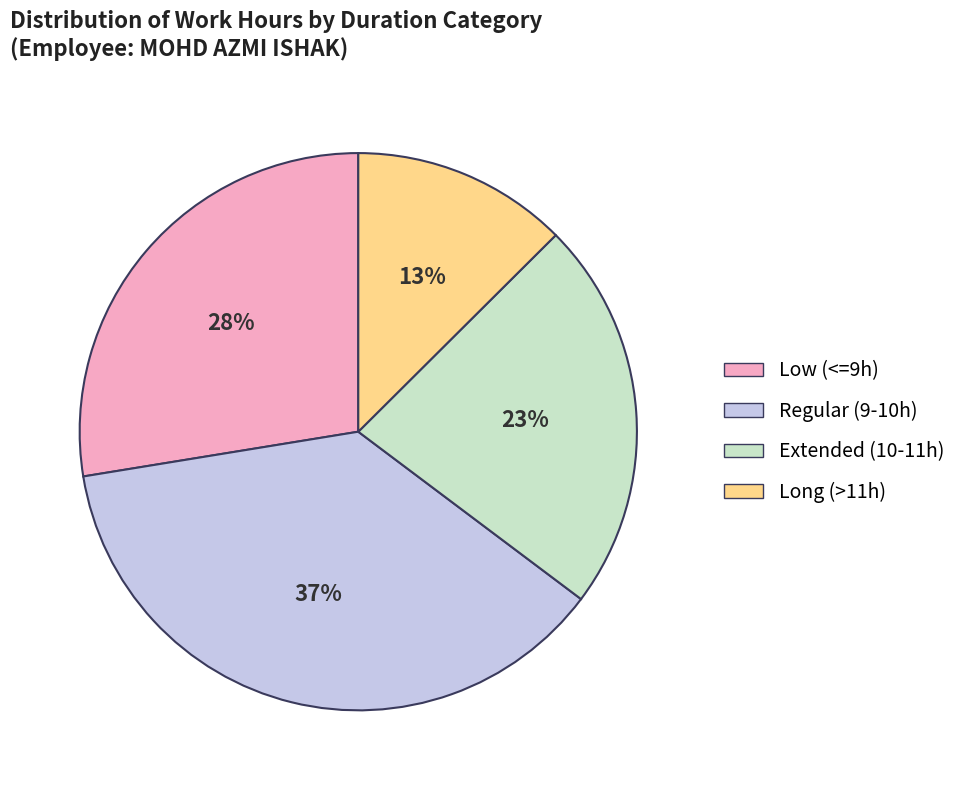

To the nearest percent, what is the average slice percentage?

25%